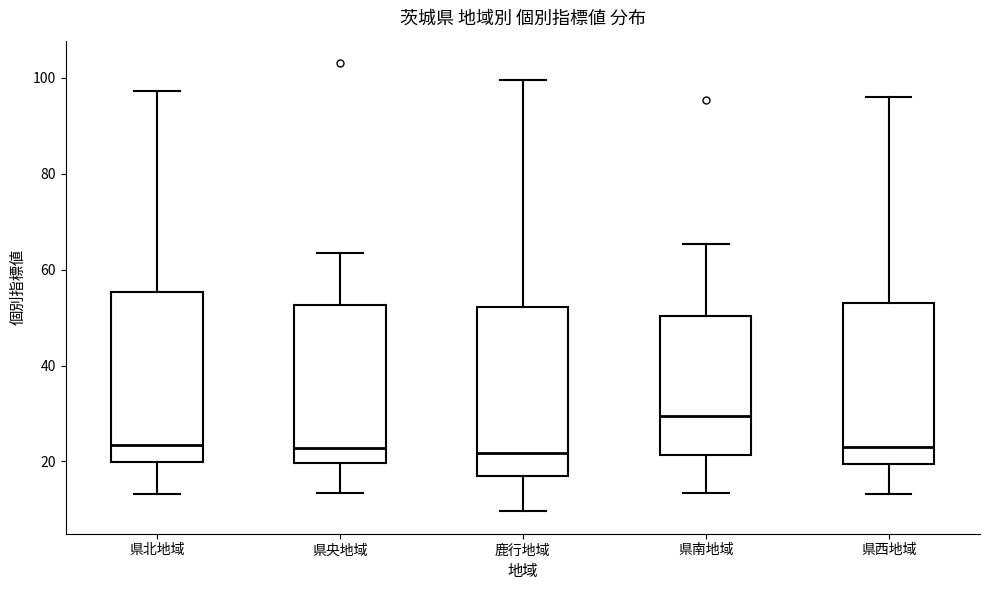

Reading left to right, read every box against the y-axis: the position of its median line, the range the box covers, and the ends of its whiskers. The values are not printed on the chart, so give them approximately, as read against the axis.

県北地域: median 24, box 20 to 56, whiskers 14 to 98
県央地域: median 22, box 20 to 52, whiskers 14 to 64
鹿行地域: median 22, box 16 to 52, whiskers 10 to 100
県南地域: median 30, box 22 to 50, whiskers 14 to 66
県西地域: median 24, box 20 to 52, whiskers 14 to 96